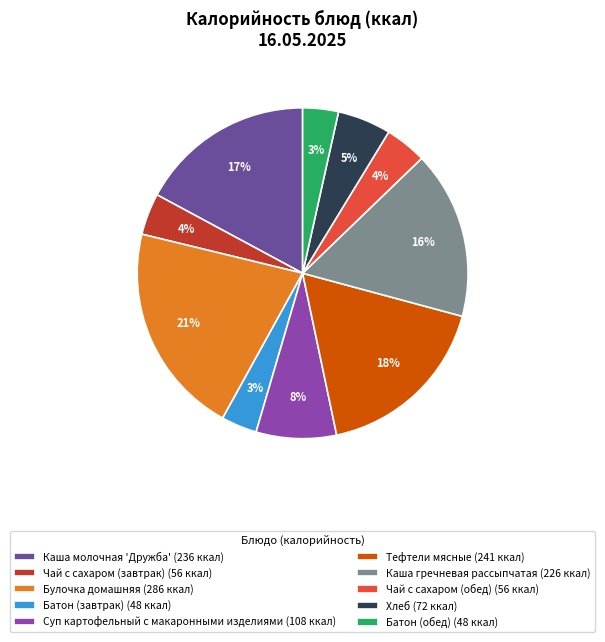

What percentage is the Батон (завтрак) slice, to the nearest percent?

3%